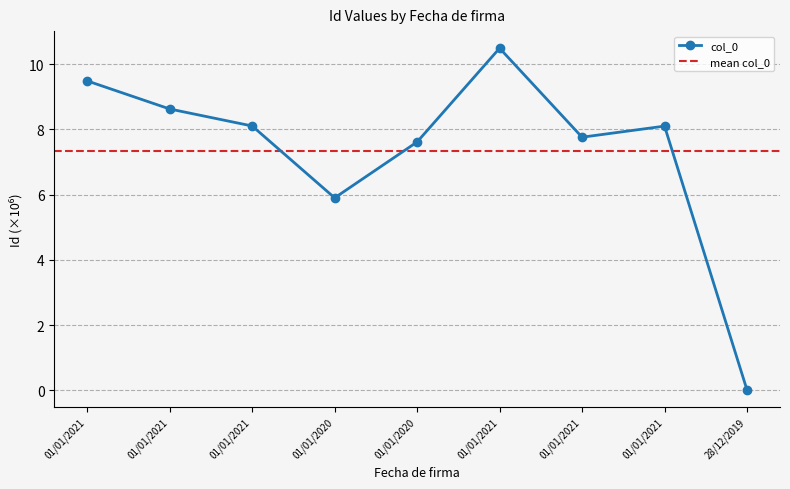

Is this an area chart (filled region under the line)?

No